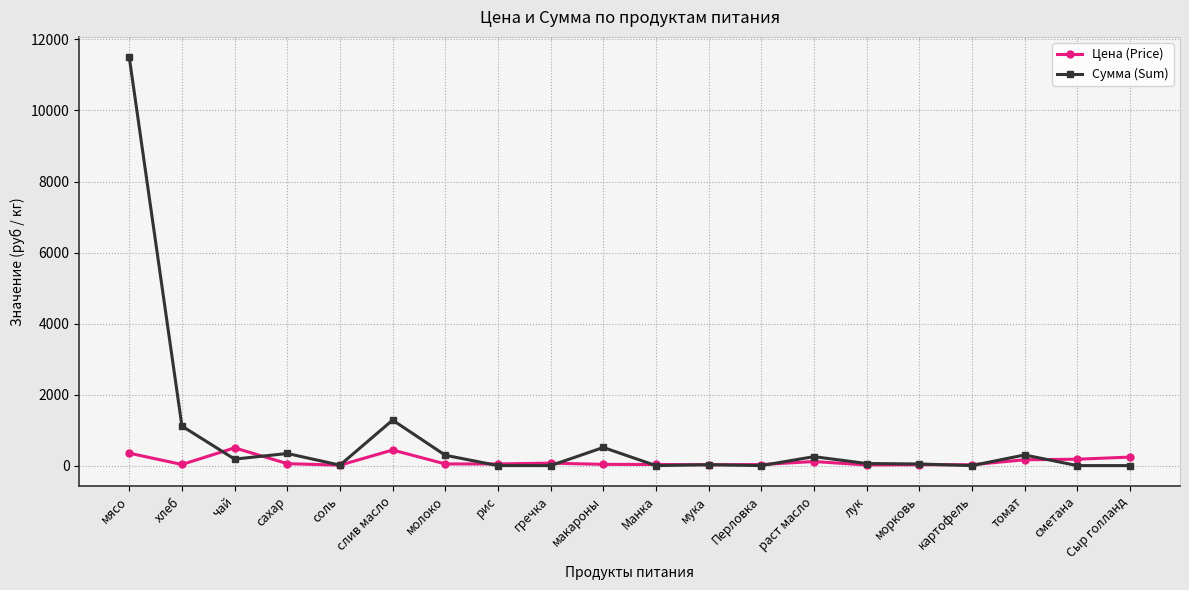

What is the label of the 9th point from the right?

мука